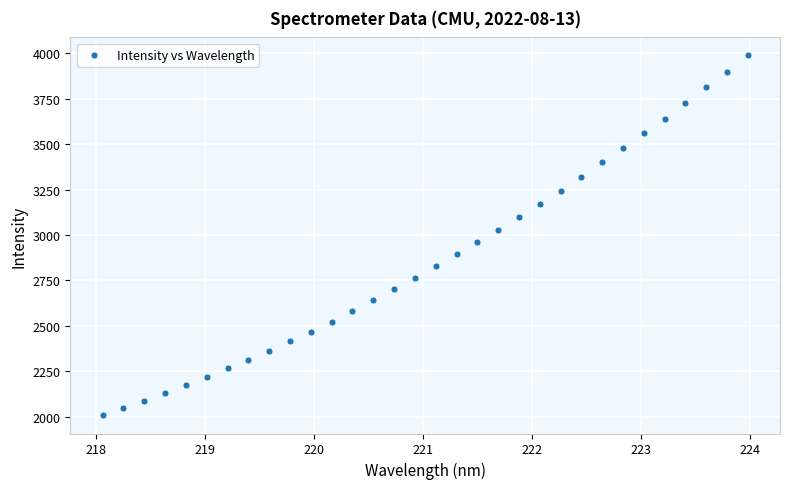

What is the range of Y values (max minus min)?

1982.8